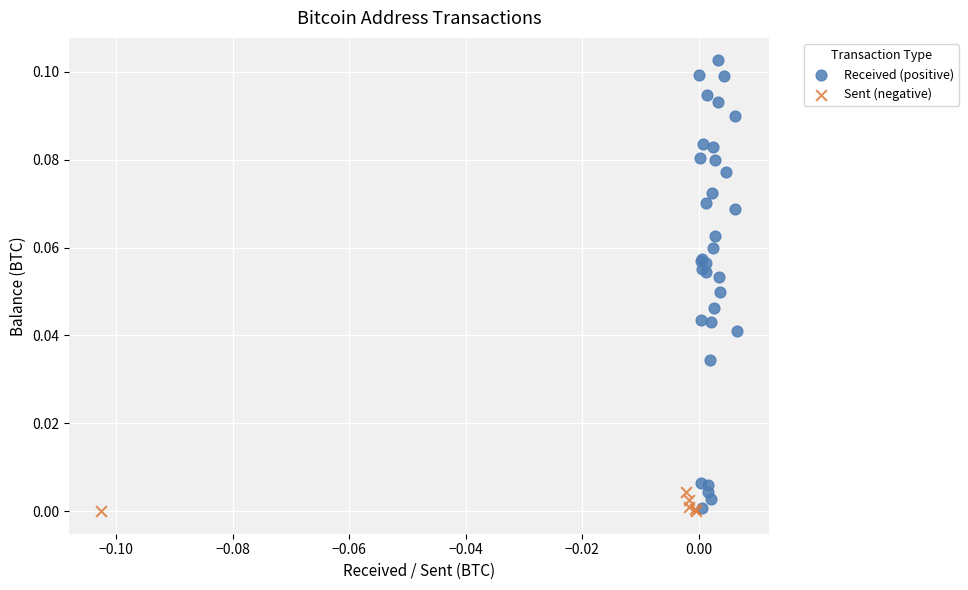

Which series reaches the maximum Y coordinate?

Received (positive)